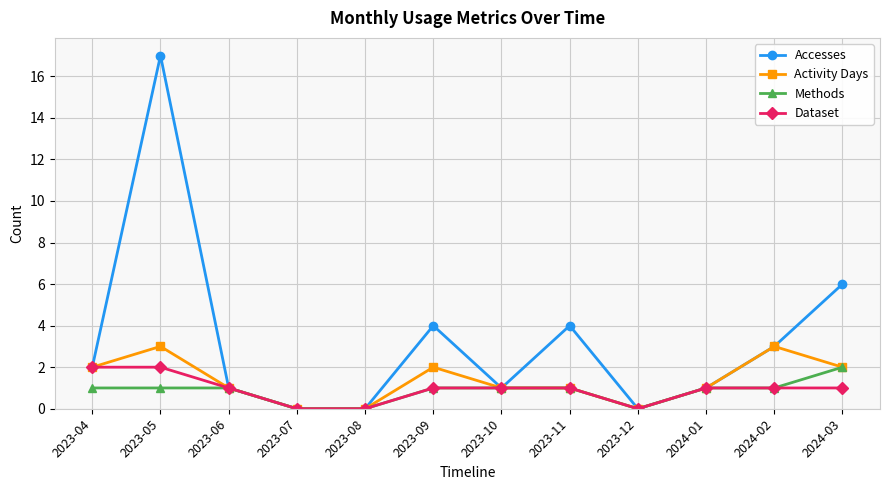

Which series has the widest spread of values?

Accesses